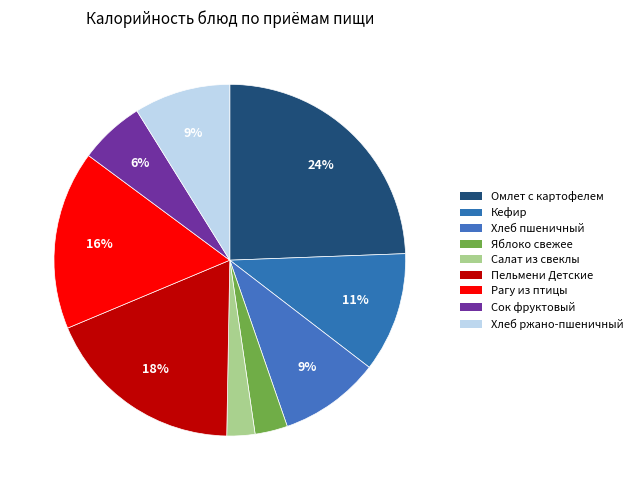

How many slices are in this pie chart?

9